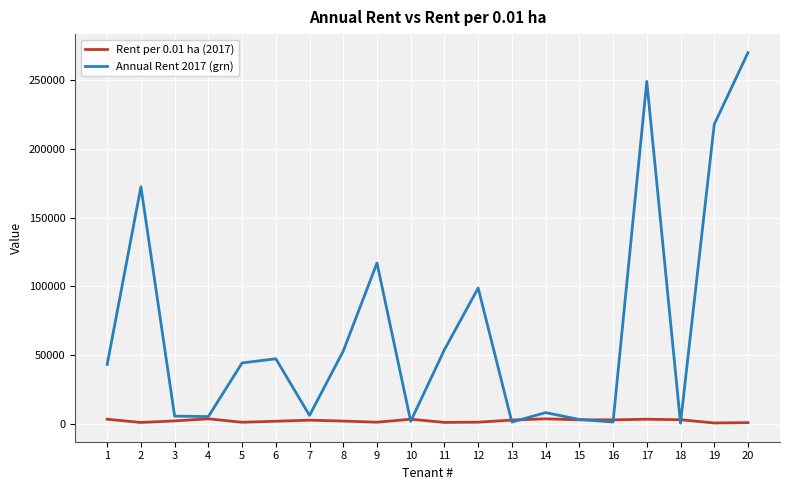

Is the value of Rent per 0.01 ha (2017) at 5 greater than the value of Annual Rent 2017 (grn) at 2?

No